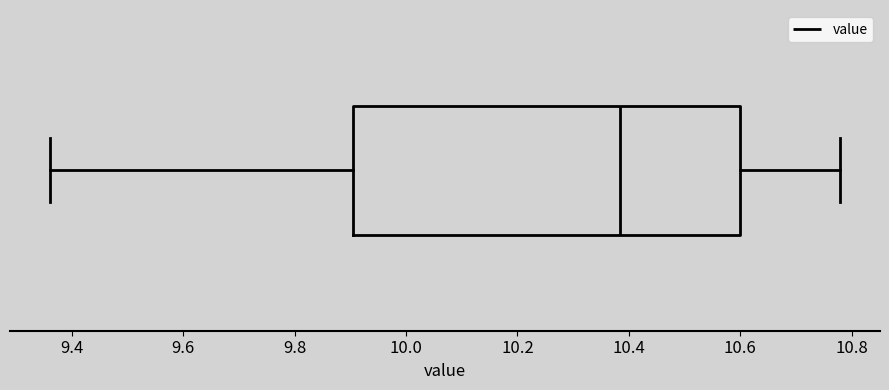

Read this box plot against the x-axis: the position of the median line, the range covered by the box, and the ends of both whiskers. The values are not printed on the chart, so give them approximately, as read against the axis.

median 10.38, box 9.90 to 10.60, whiskers 9.36 to 10.78